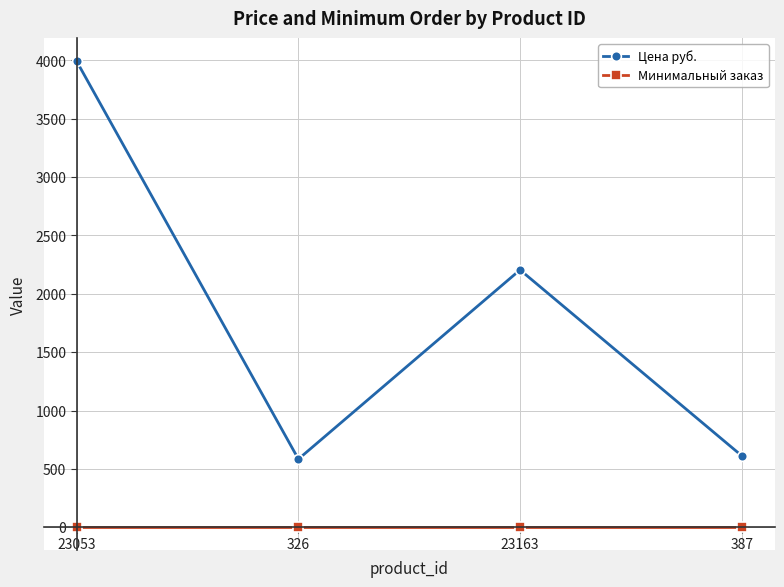

True or false: Цена руб. has a value of 283 at 326.

False